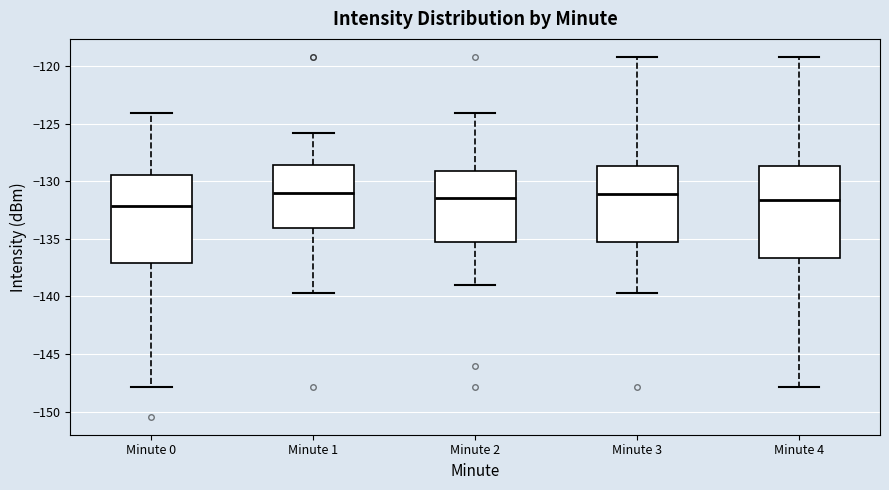

Reading left to right, transcribe this box plot: for each box, give where its median line is, the range the box spans, and where its two whiskers end, as read against the y-axis. The values are not printed on the chart, so give them approximately, as read against the axis.

Minute 0: median -132.0, box -137.0 to -129.5, whiskers -148.0 to -124.0
Minute 1: median -131.0, box -134.0 to -128.5, whiskers -139.5 to -126.0
Minute 2: median -131.5, box -135.0 to -129.0, whiskers -139.0 to -124.0
Minute 3: median -131.0, box -135.0 to -128.5, whiskers -139.5 to -119.0
Minute 4: median -131.5, box -136.5 to -128.5, whiskers -148.0 to -119.0